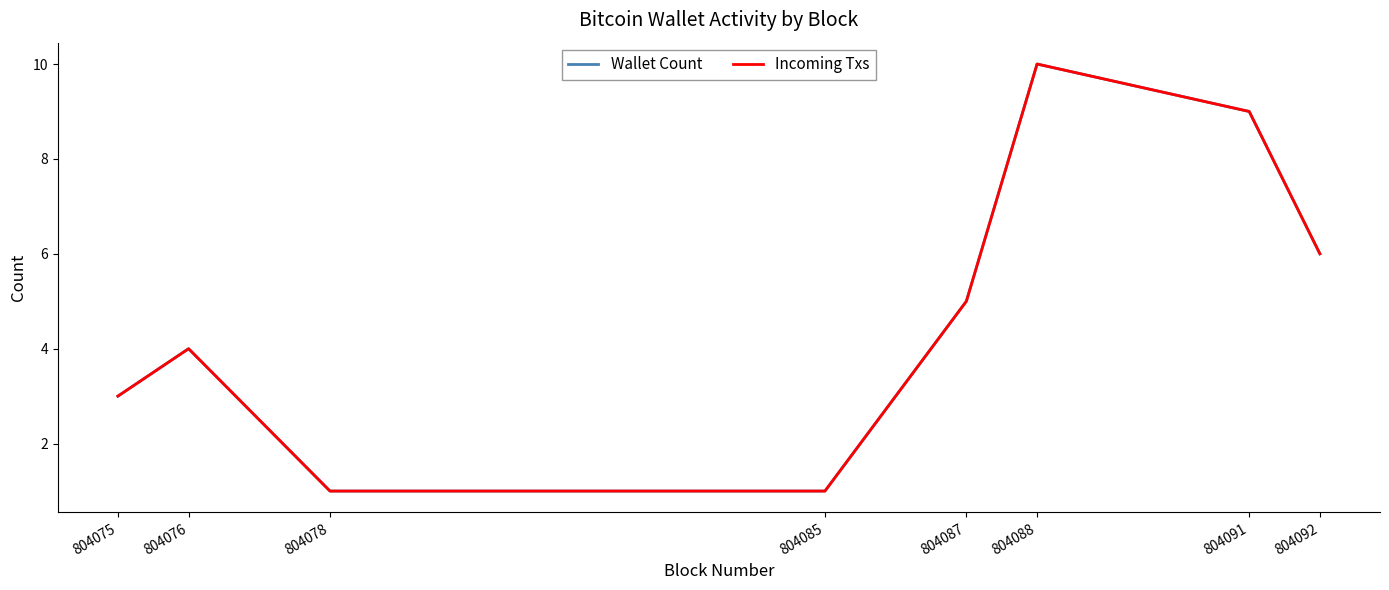

How many Incoming Txs values are between 3 and 9?

5